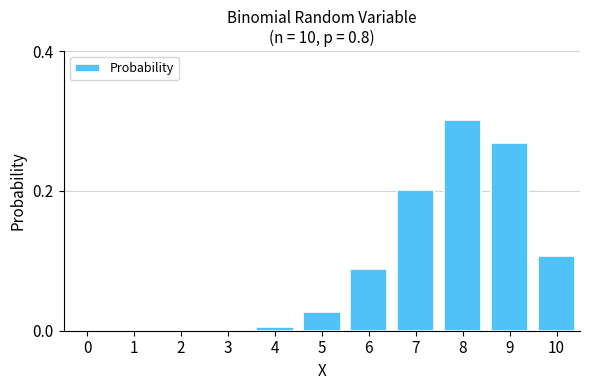

Is it true that the value at 7 is 0.1?

False